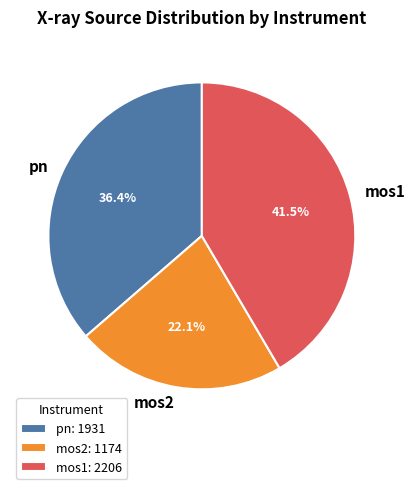

Combined, do mos1 and mos2 account for over 50%?

Yes